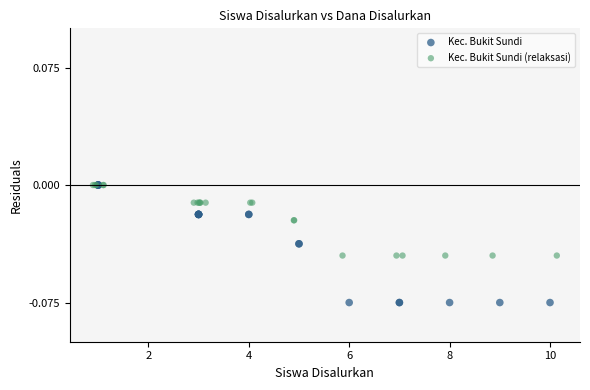

What are all the series names shown in the legend?

Kec. Bukit Sundi, Kec. Bukit Sundi (relaksasi)